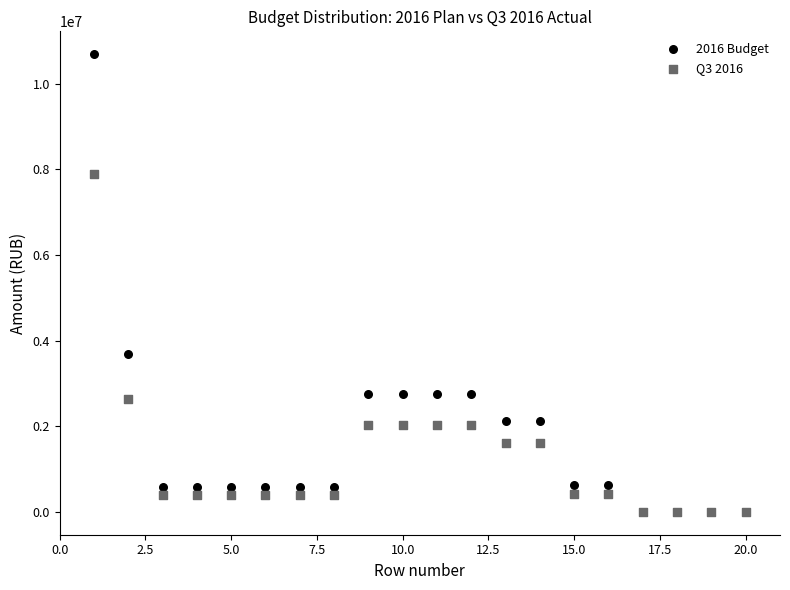

Which series has the largest Y range (max minus min)?

2016 Budget